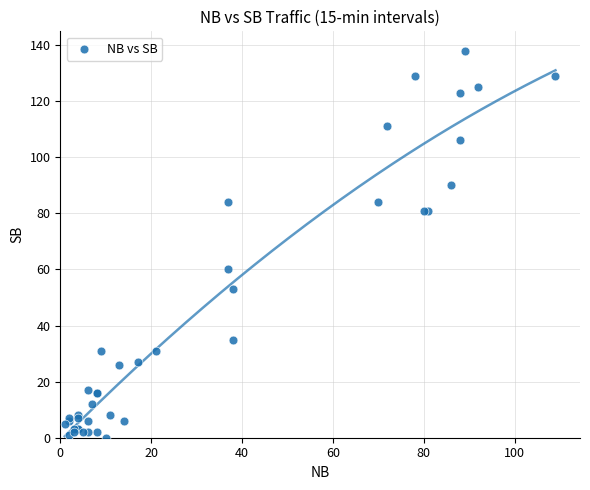

What Y value in the scatter plot is closest to 69?

60